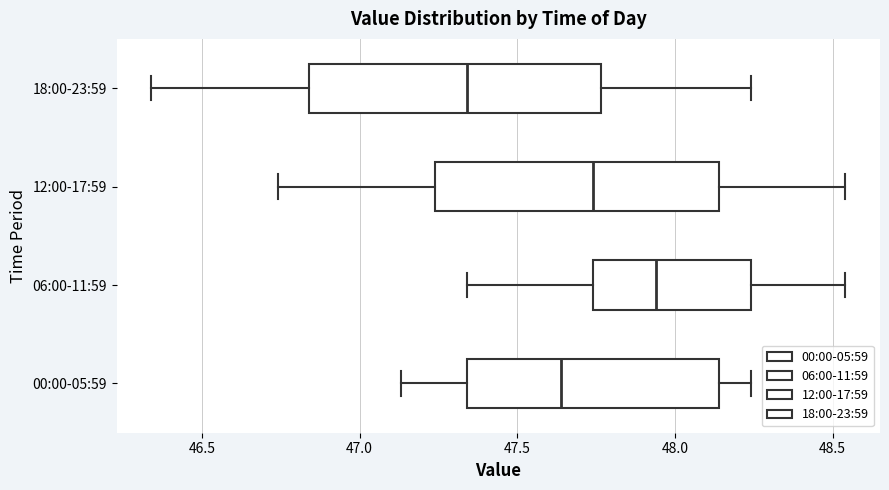

Reading bottom to top, transcribe this box plot: for each box, give where its median line is, the range the box spans, and where its two whiskers end, as read against the x-axis. The values are not printed on the chart, so give them approximately, as read against the axis.

00:00-05:59: median 47.65, box 47.35 to 48.15, whiskers 47.15 to 48.25
06:00-11:59: median 47.95, box 47.75 to 48.25, whiskers 47.35 to 48.55
12:00-17:59: median 47.75, box 47.25 to 48.15, whiskers 46.75 to 48.55
18:00-23:59: median 47.35, box 46.85 to 47.75, whiskers 46.35 to 48.25